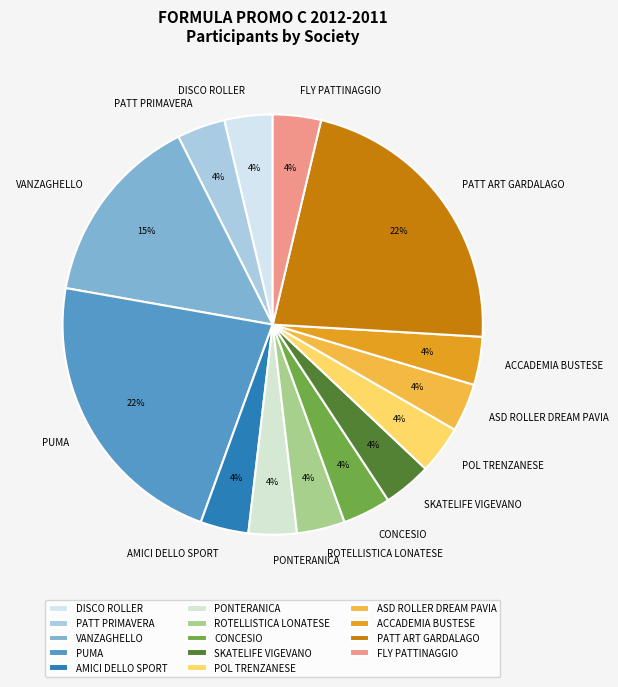

Is it true that ASD ROLLER DREAM PAVIA is 4% of the pie?

True